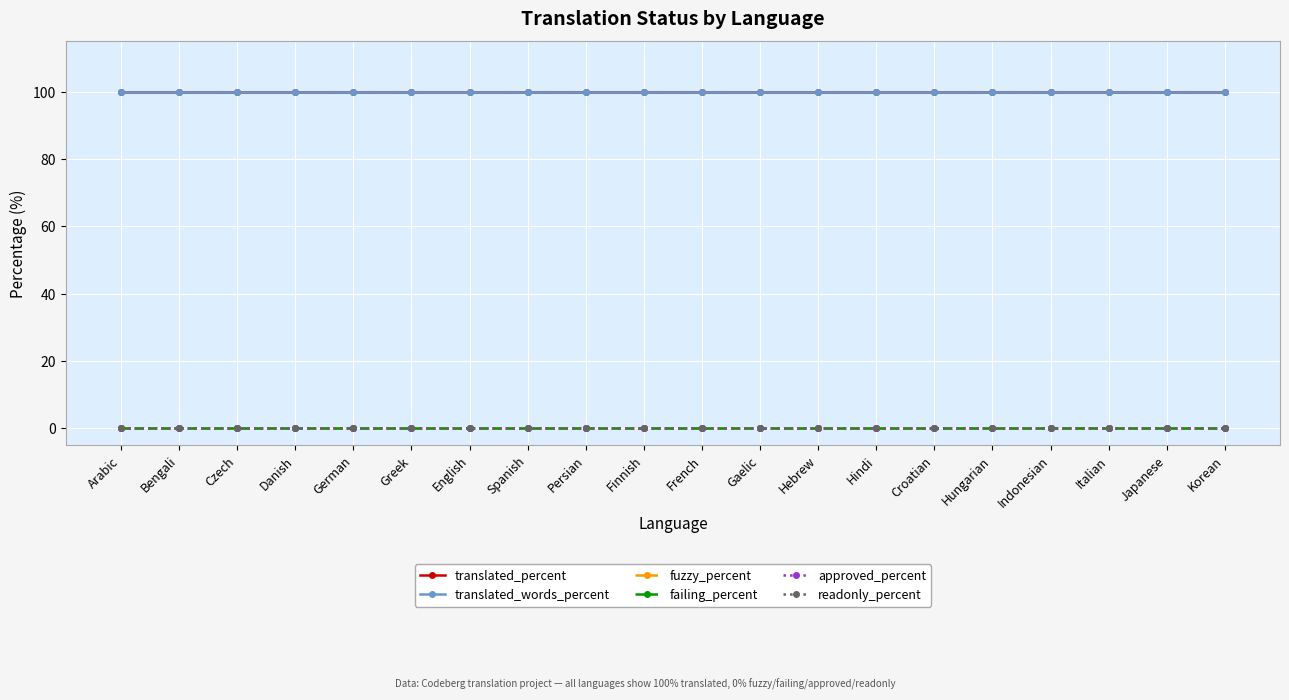

At which label is readonly_percent closest to 0?

Arabic